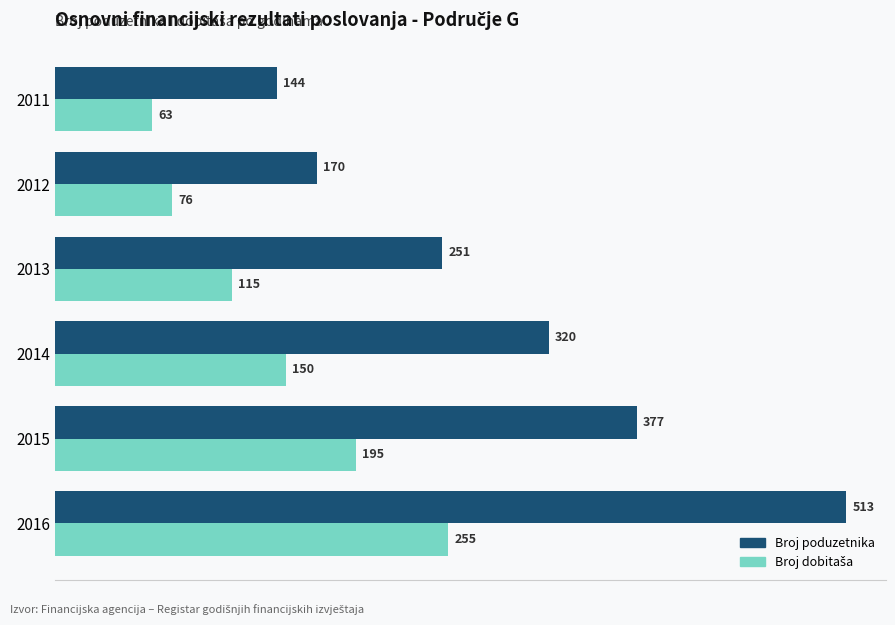

What is the total value across all series at 2012?

246